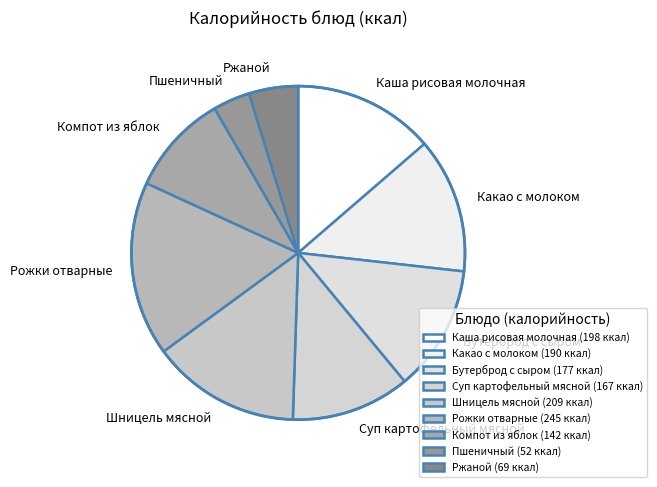

Between Компот из яблок and Ржаной, which is larger?

Компот из яблок